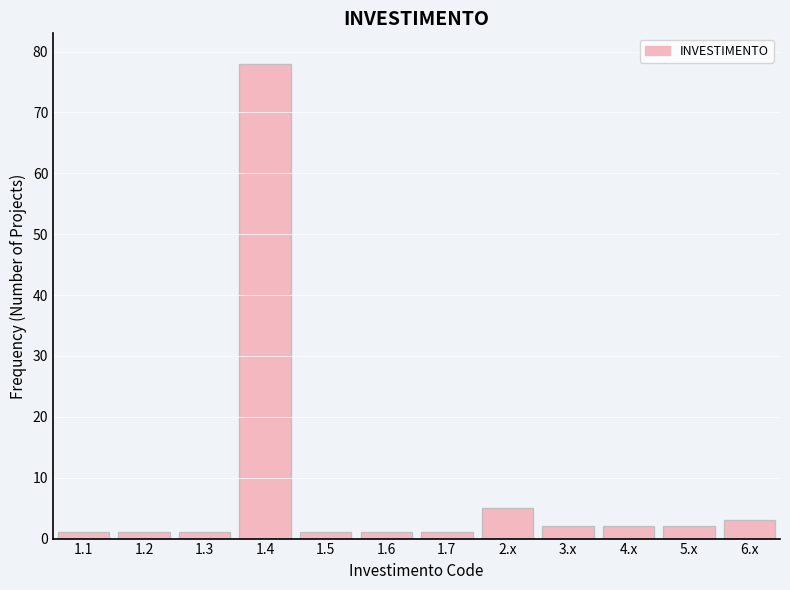

Reading left to right, what are all the values shown in this chart?

1	1	1	78	1	1	1	5	2	2	2	3